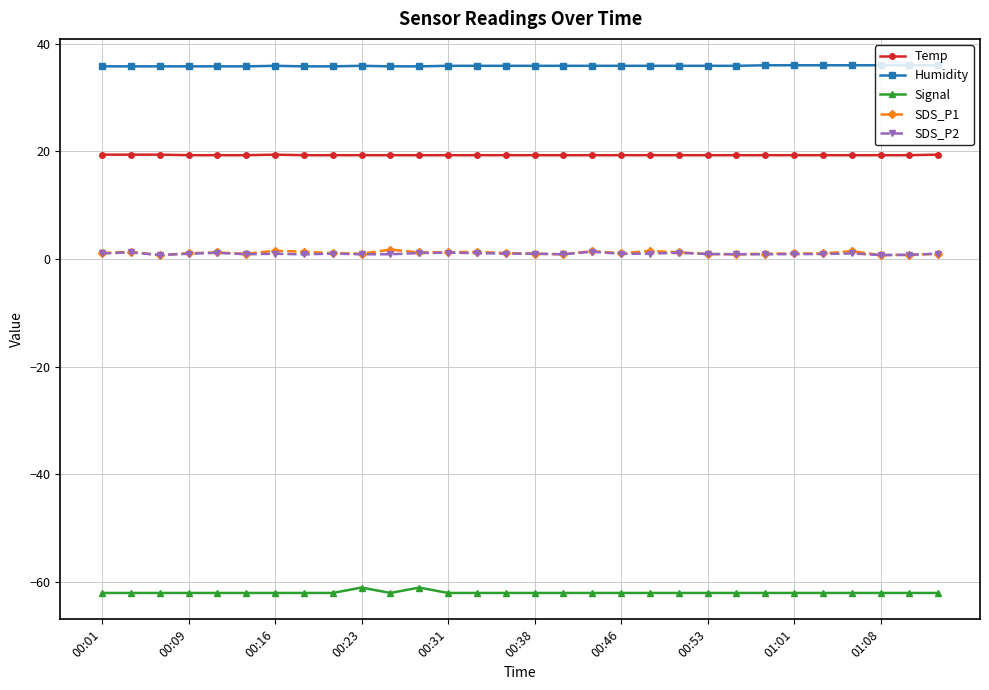

Which series has the largest total across all categories?

Humidity